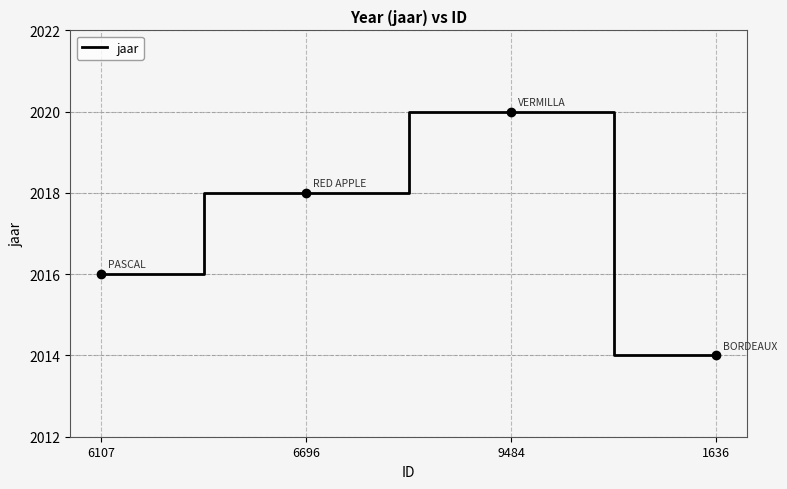

Read the value at 6107.

2016